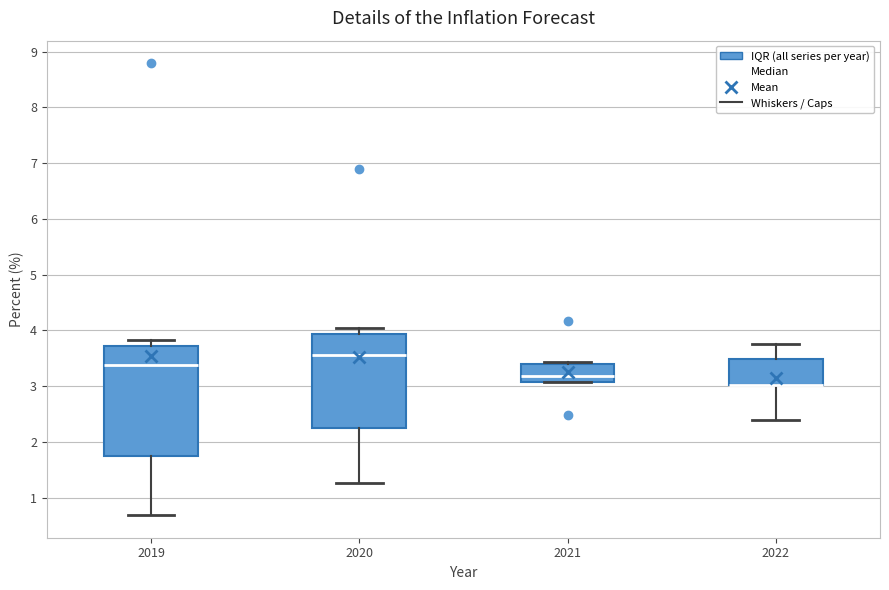

Reading left to right, read every box against the y-axis: the position of its median line, the range the box covers, and the ends of its whiskers. The values are not printed on the chart, so give them approximately, as read against the axis.

2019: median 3.4, box 1.8 to 3.7, whiskers 0.7 to 3.8
2020: median 3.6, box 2.2 to 3.9, whiskers 1.3 to 4.0
2021: median 3.2, box 3.1 to 3.4, whiskers 3.1 to 3.4 (just above the box's upper edge)
2022: median 3.0 (drawn on the box's lower edge), box 3.0 to 3.5, whiskers 2.4 to 3.8